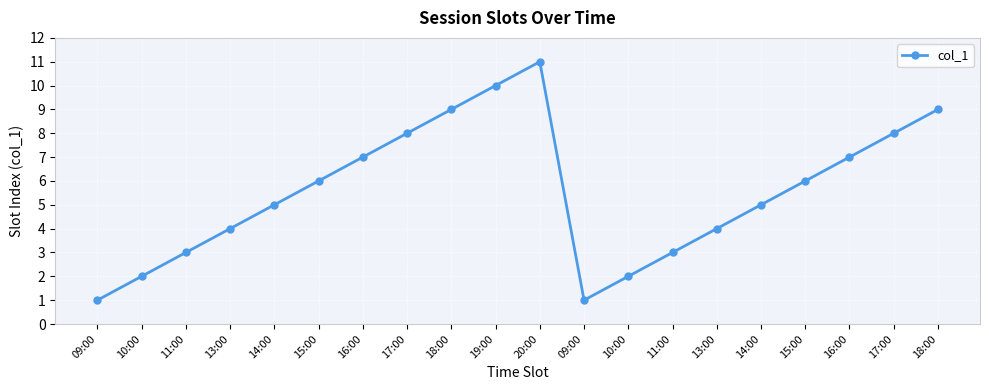

List the labels in order of value, largest first.

20:00, 19:00, 18:00, 18:00, 17:00, 17:00, 16:00, 16:00, 15:00, 15:00, 14:00, 14:00, 13:00, 13:00, 11:00, 11:00, 10:00, 10:00, 09:00, 09:00